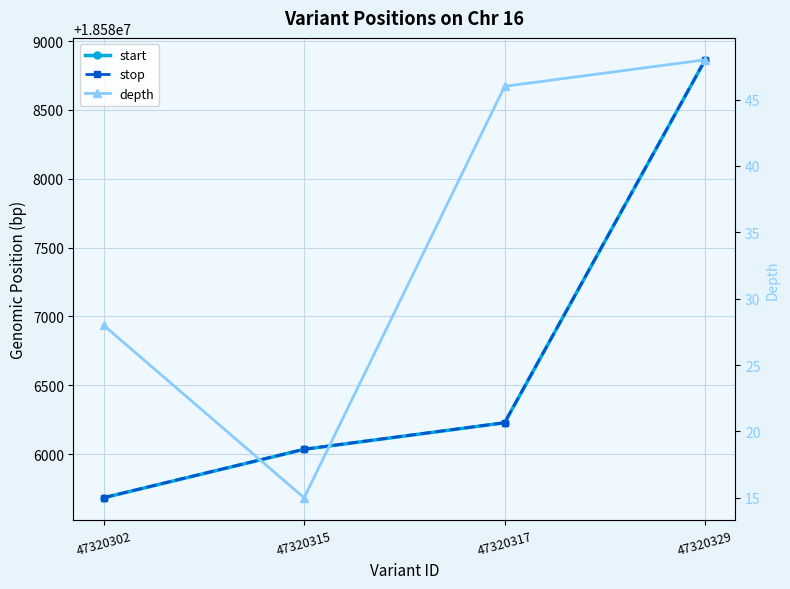

What is the average value of the stop series?

18586702